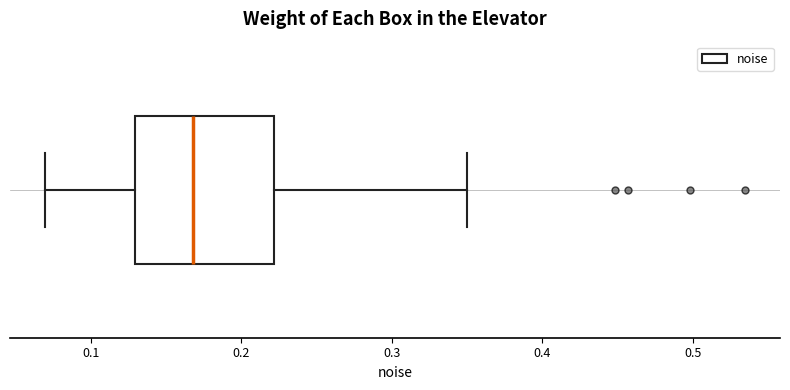

Transcribe this box plot: give where the median line is, the range the box spans, and where the two whiskers end, as read against the x-axis. The values are not printed on the chart, so give them approximately, as read against the axis.

median 0.17, box 0.13 to 0.22, whiskers 0.07 to 0.35